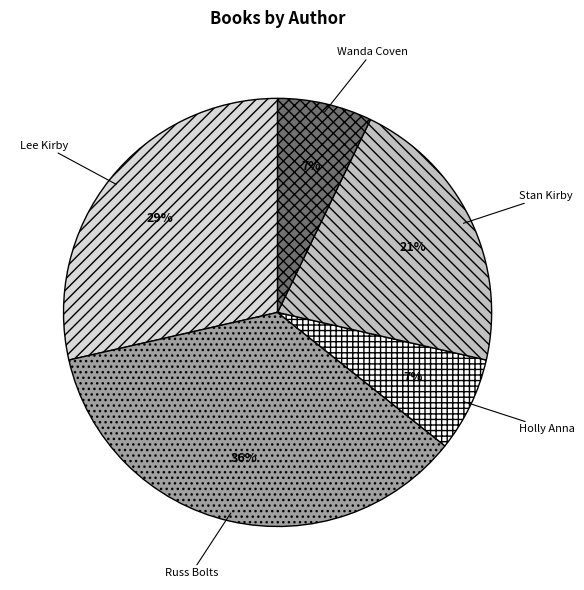

Is Lee Kirby the majority of the pie?

No